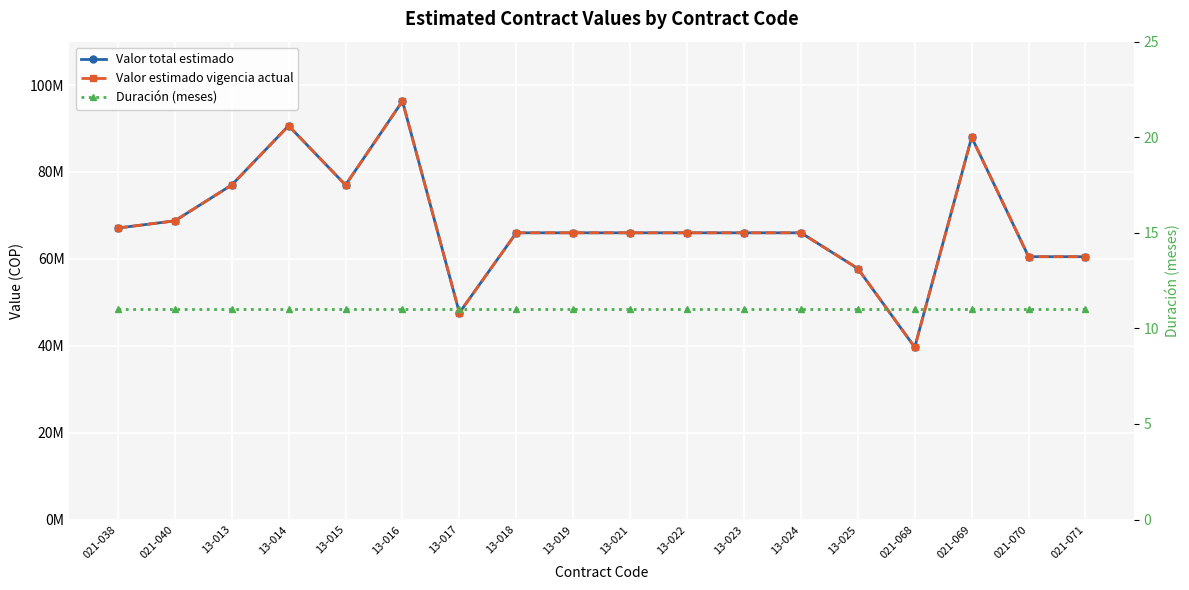

What is the label of the 9th point from the left?

13-019